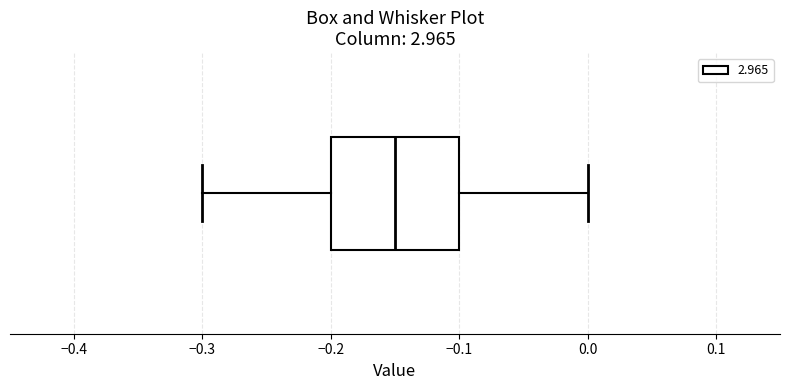

Transcribe this box plot: give where the median line is, the range the box spans, and where the two whiskers end, as read against the x-axis. The values are not printed on the chart, so give them approximately, as read against the axis.

median -0.15, box -0.20 to -0.10, whiskers -0.30 to 0.00